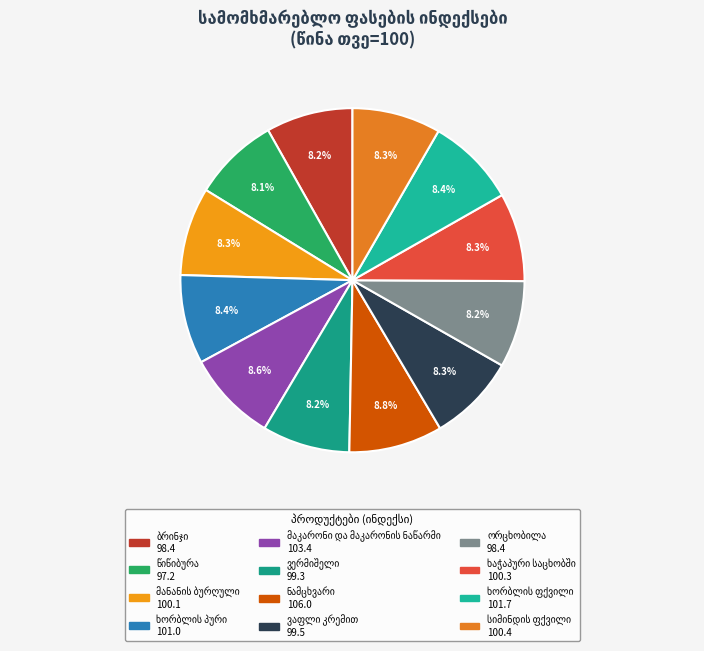

Which category has the smallest portion of the pie?

წიწიბურა